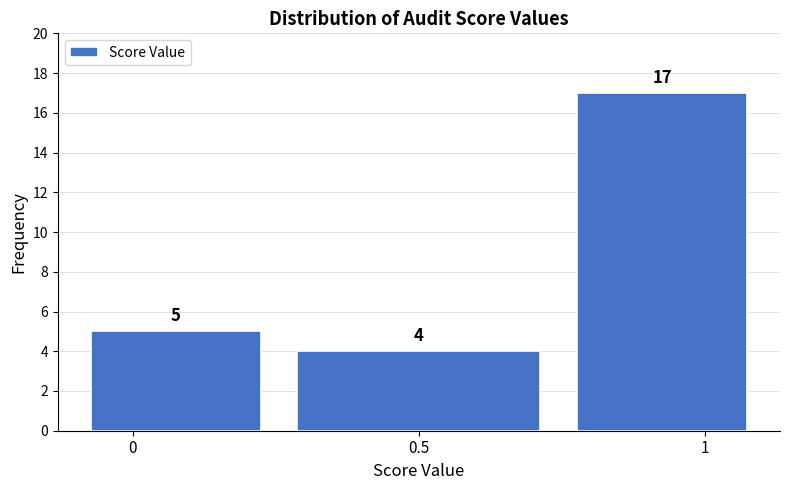

Over which range of the x-axis is the bar tallest?

0.75 to 1.10